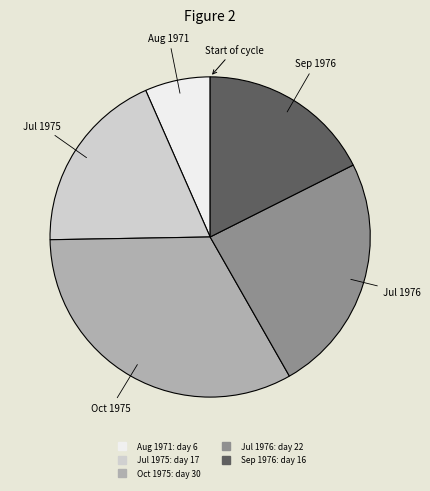

Is there any slice that represents more than half of the pie?

No